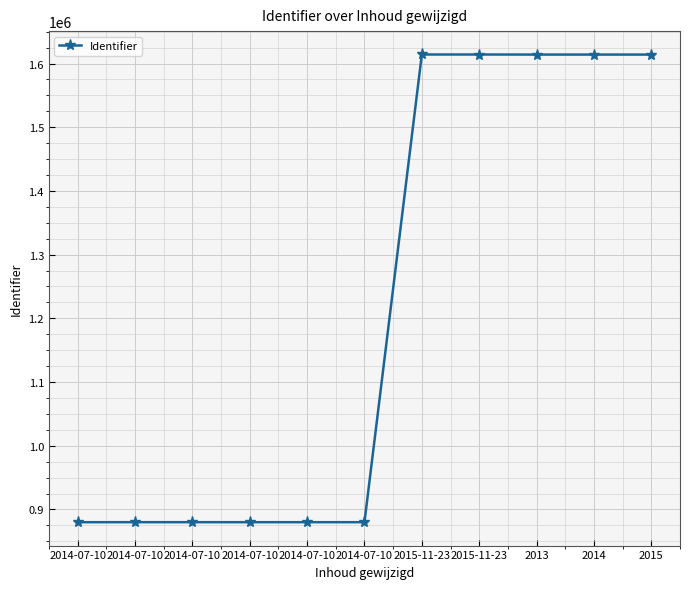

What is the sum of the values at 2014-07-10 and 2014?

2494059